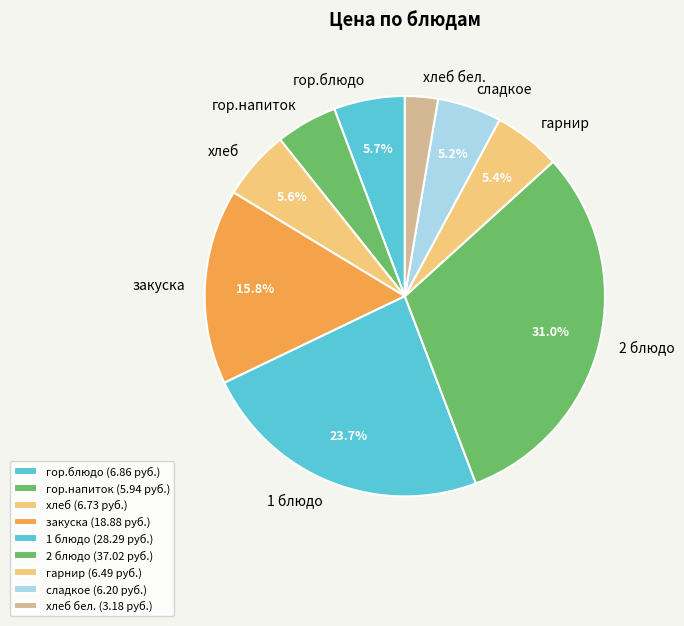

To the nearest percent, what portion does гор.напиток represent?

5%